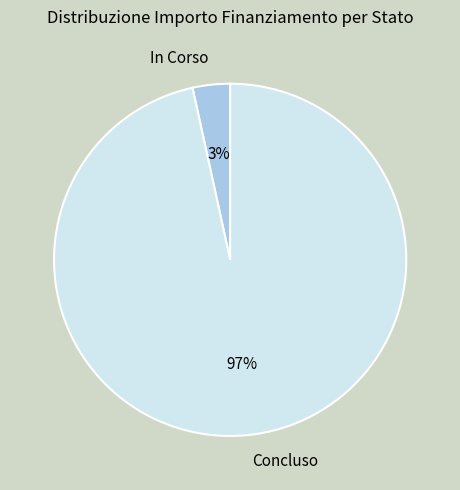

Is the sum of Concluso and In Corso greater than half?

Yes